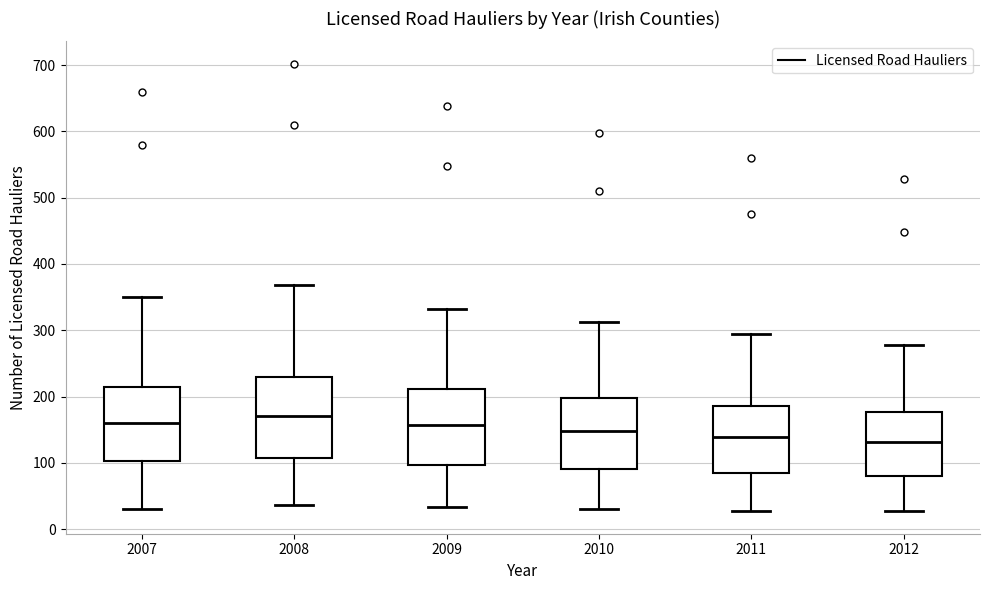

Reading left to right, transcribe this box plot: for each box, give where its median line is, the range the box spans, and where its two whiskers end, as read against the y-axis. The values are not printed on the chart, so give them approximately, as read against the axis.

2007: median 160, box 100 to 220, whiskers 30 to 350
2008: median 170, box 110 to 230, whiskers 40 to 370
2009: median 160, box 100 to 210, whiskers 30 to 330
2010: median 150, box 90 to 200, whiskers 30 to 310
2011: median 140, box 90 to 190, whiskers 30 to 290
2012: median 130, box 80 to 180, whiskers 30 to 280